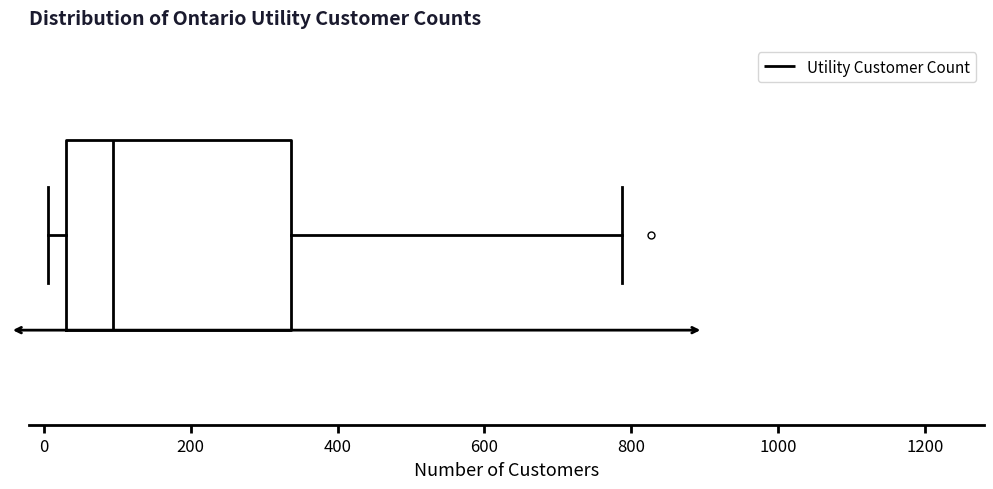

Transcribe this box plot: give where the median line is, the range the box spans, and where the two whiskers end, as read against the x-axis. The values are not printed on the chart, so give them approximately, as read against the axis.

median 100, box 40 to 340, whiskers 0 to 780